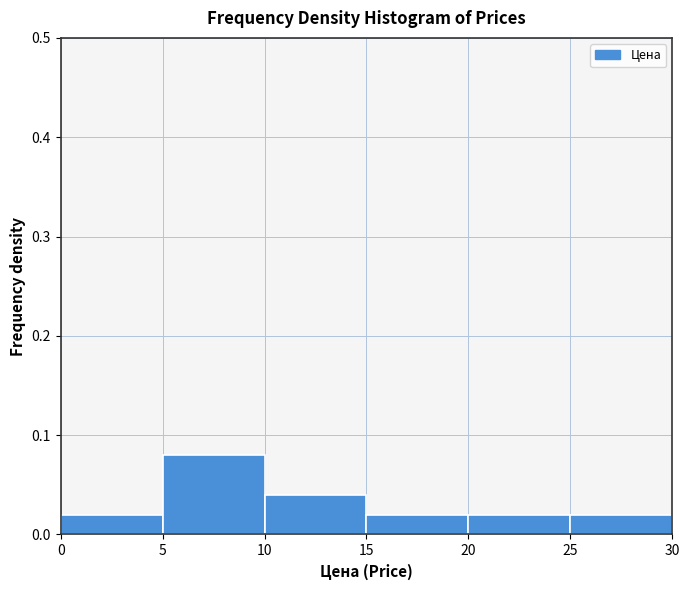

Reading left to right, transcribe this chart: for each bar, give the range it covers on the x-axis and its height. The values are not printed on the chart, so give them approximately, as read against the axis.

0 to 5: 0.02
5 to 10: 0.08
10 to 15: 0.04
15 to 20: 0.02
20 to 25: 0.02
25 to 30: 0.02